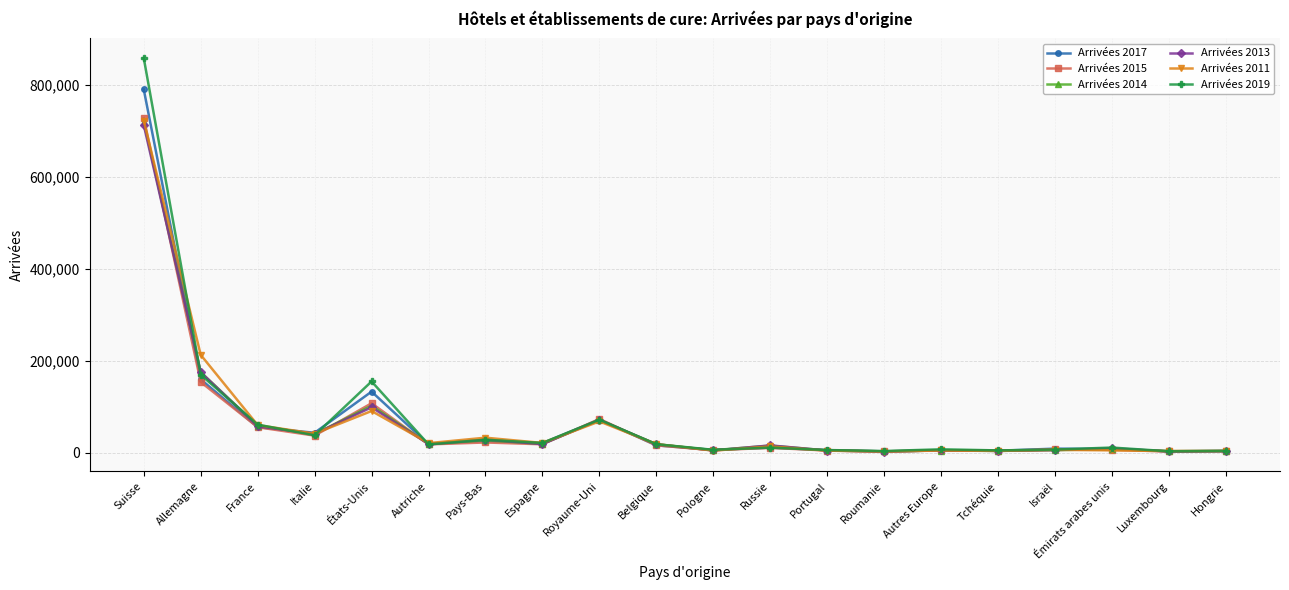

Which series has the largest range (max minus min)?

Arrivées 2019